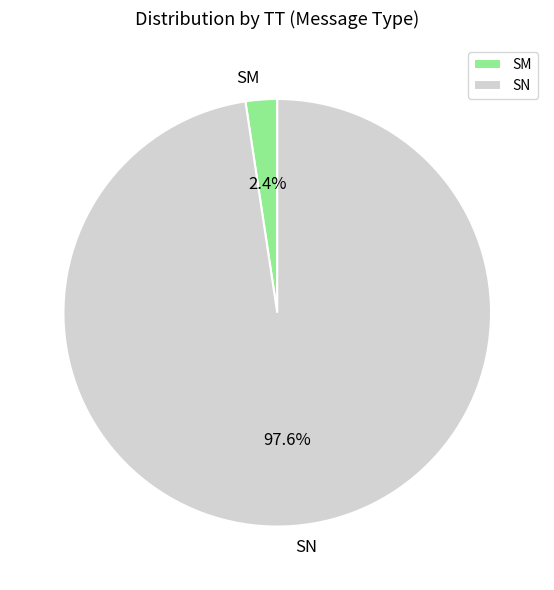

What is the ratio of the value at SM to the value at SN?

0.0